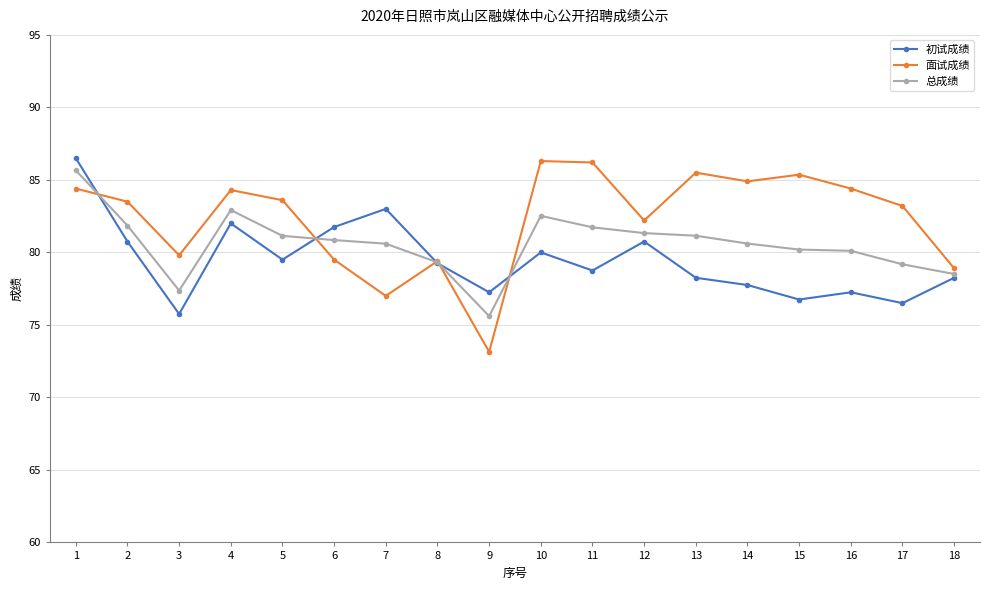

What is the difference between the second highest and second lowest values in the 面试成绩 series?

9.2